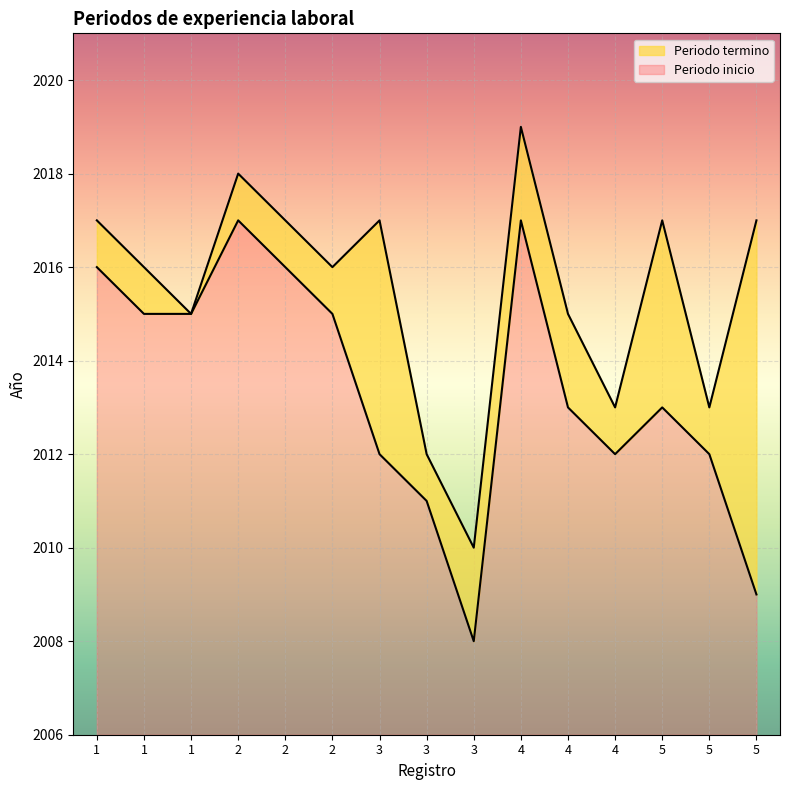

Reading left to right, what are all the values shown in this chart?

Periodo inicio: 1=2016	1=2015	1=2015	2=2017	2=2016	2=2015	3=2012	3=2011	3=2008	4=2017	4=2013	4=2012	5=2013	5=2012	5=2009
Periodo termino: 1=2017	1=2016	1=2015	2=2018	2=2017	2=2016	3=2017	3=2012	3=2010	4=2019	4=2015	4=2013	5=2017	5=2013	5=2017